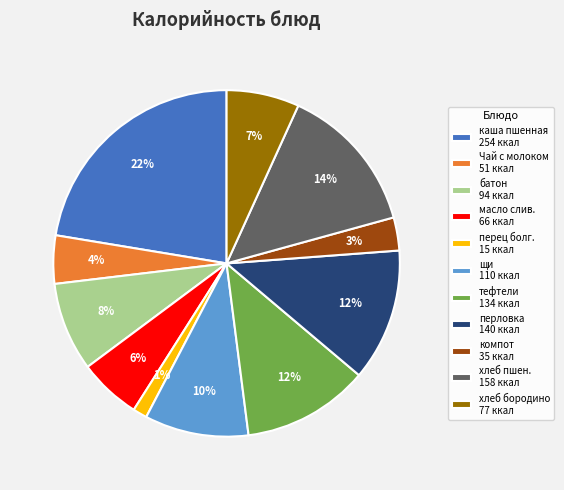

True or false: перловка 140 ккал accounts for 12% of the total.

True